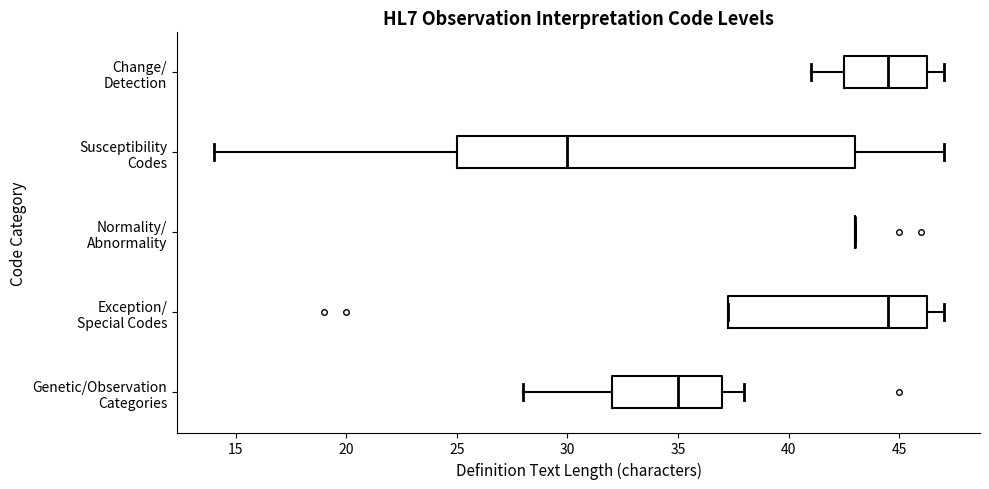

Which box is the widest, from its left edge to its right edge?

Susceptibility Codes